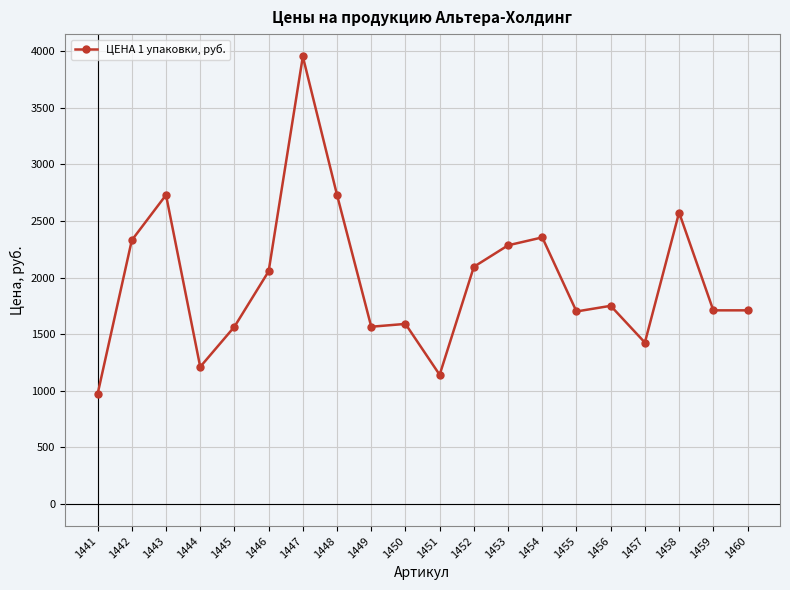

Does the chart display data point markers on the line(s)?

Yes